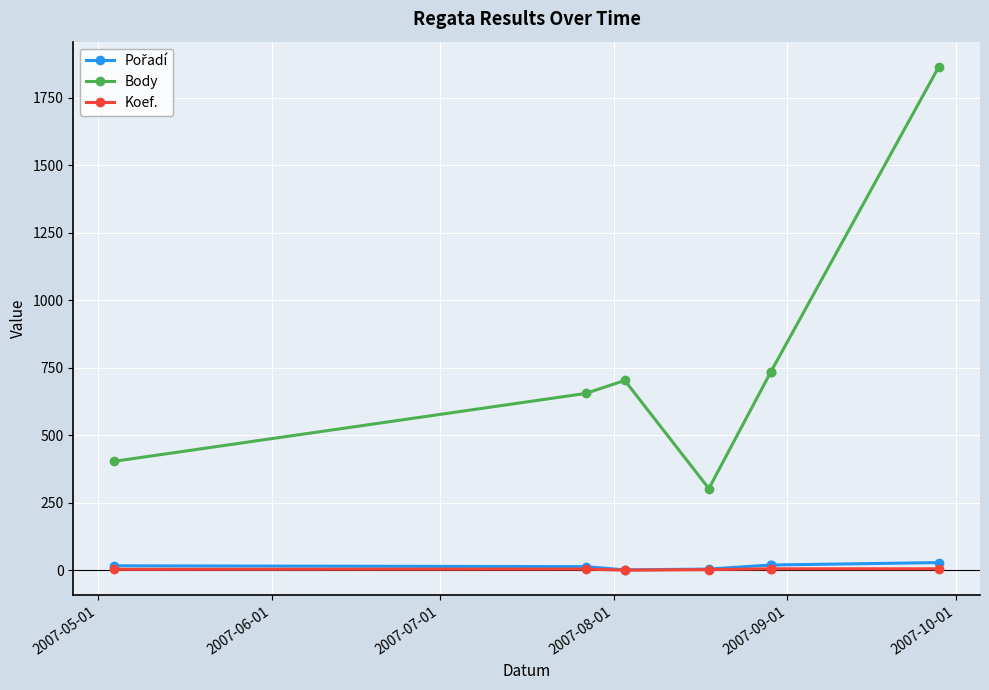

What is the total value across all series at 2007-09-01?

759